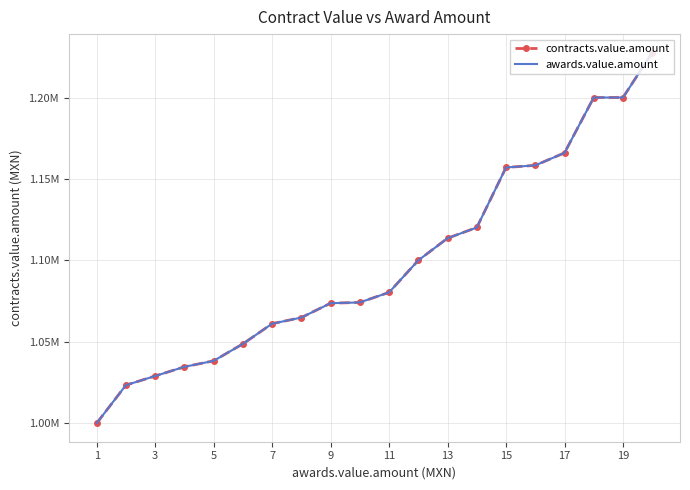

Reading right to left, list all the values displayed in this chart.

contracts.value.amount: 1227561.2	1200000.0	1200000.0	1166000.0	1158337.7	1157047.8	1120178.1	1113600.0	1100000.0	1080337.0	1074160.0	1073699.0	1064880.0	1061110.0	1048698.0	1038282.1	1034627.0	1028983.8	1023360.0	1000000.0
awards.value.amount: 1227561.2	1200000.0	1200000.0	1166000.0	1158337.7	1157047.8	1120178.1	1113600.0	1100000.0	1080337.0	1074160.0	1073699.0	1064880.0	1061110.0	1048698.0	1038282.1	1034627.0	1028983.8	1023360.0	1000000.0